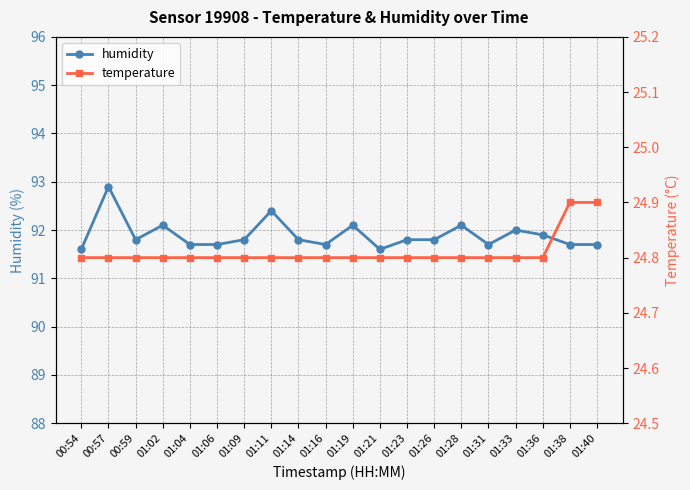

Rank the categories by temperature value from lowest to highest.

00:54, 00:57, 00:59, 01:02, 01:04, 01:06, 01:09, 01:11, 01:14, 01:16, 01:19, 01:21, 01:23, 01:26, 01:28, 01:31, 01:33, 01:36, 01:38, 01:40